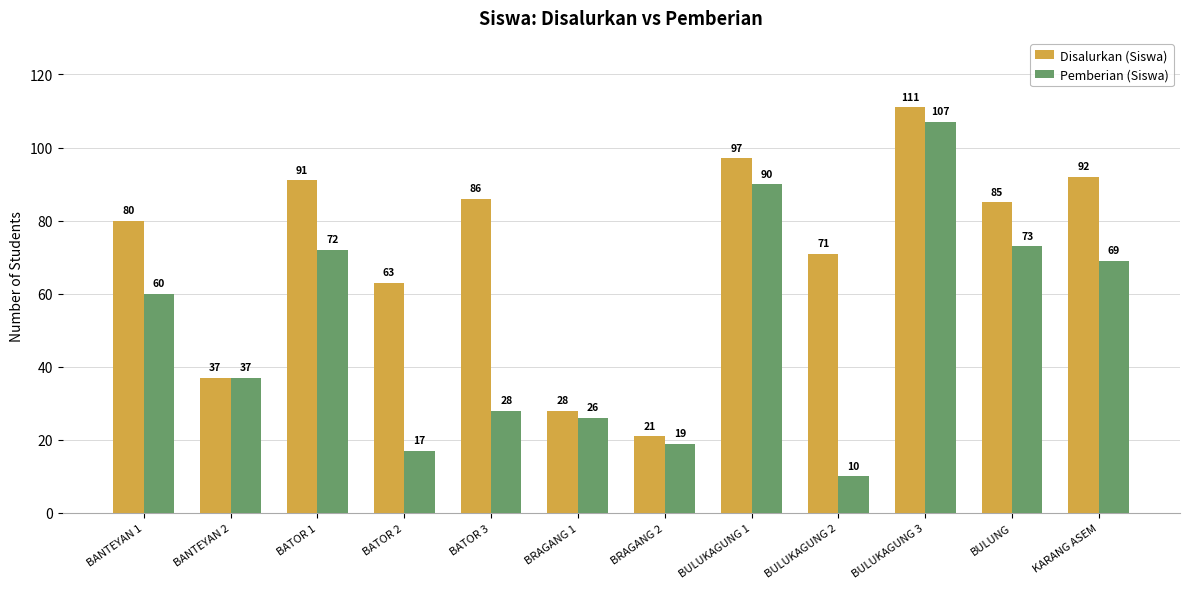

What is the minimum value for Pemberian (Siswa)?

10